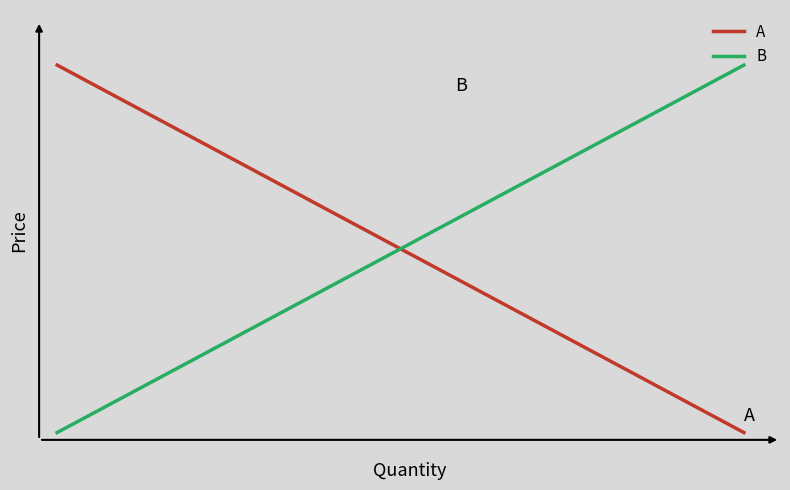

Is the value of B at 1 greater than the value of A at 0?

No